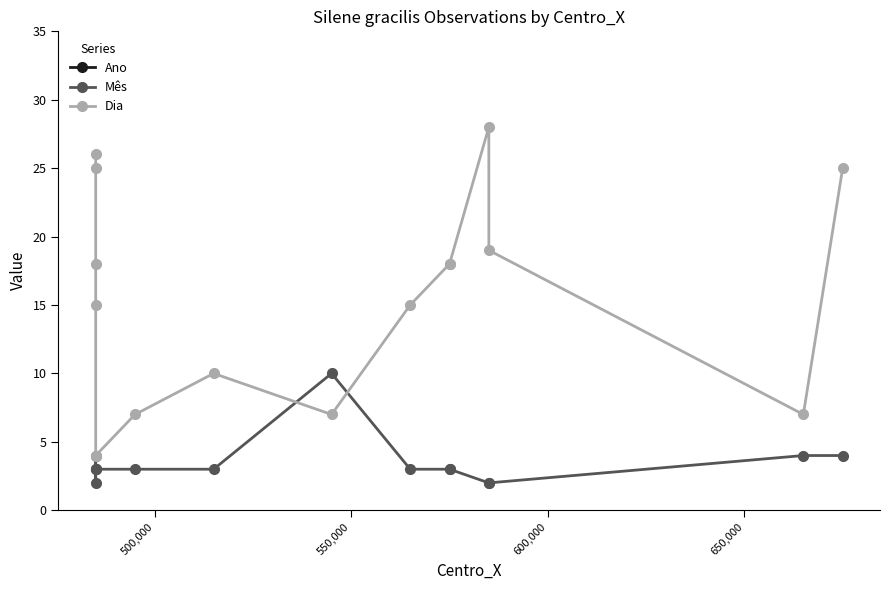

What are all the series names shown in the legend?

Ano, Mês, Dia